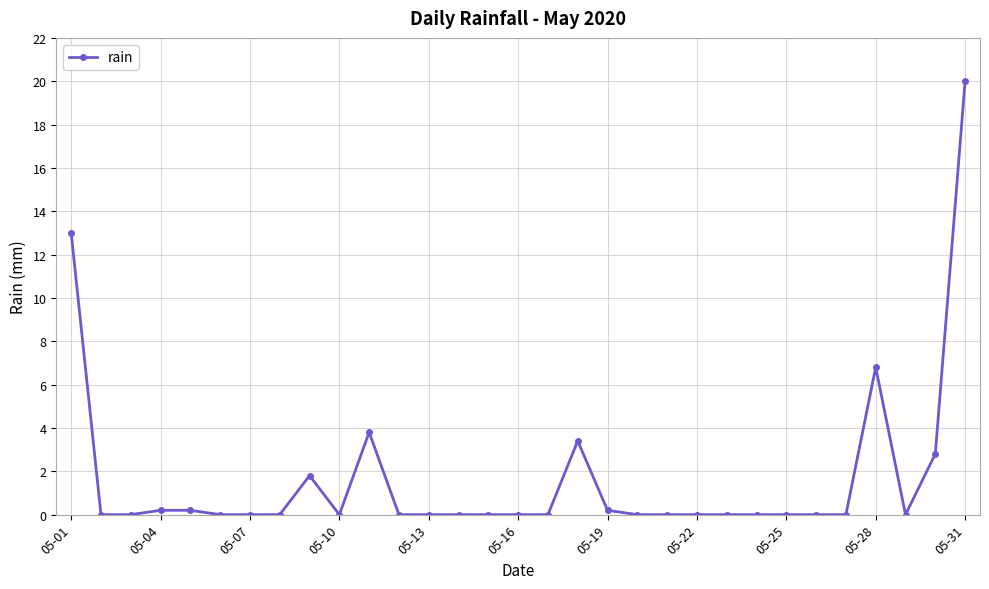

What is the difference between the maximum and minimum values?

20.0